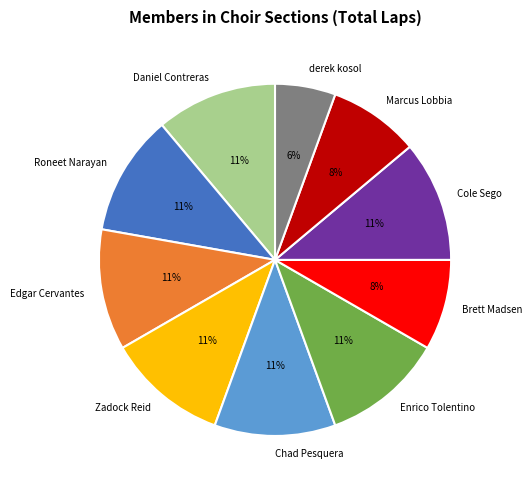

To the nearest percent, what portion does Cole Sego represent?

11%